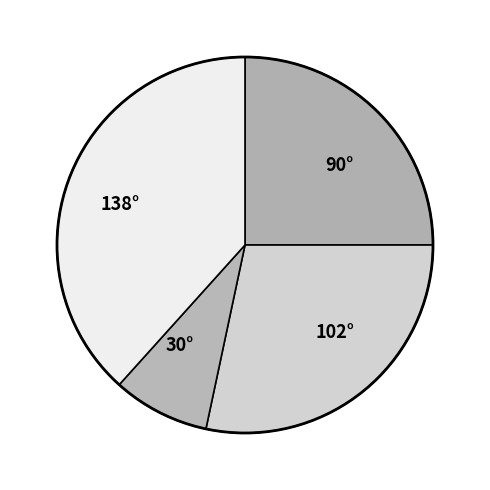

Which category has the smallest portion of the pie?

30°